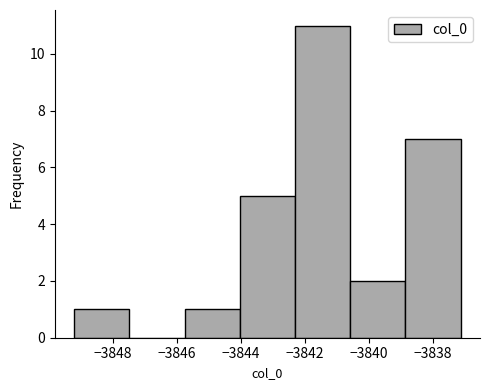

How tall is the bar that spans -3838.8 to -3837.2 on the x-axis? Neither the bar edges nor the heights are printed on the chart, so give them approximately, as read against the axes.

7